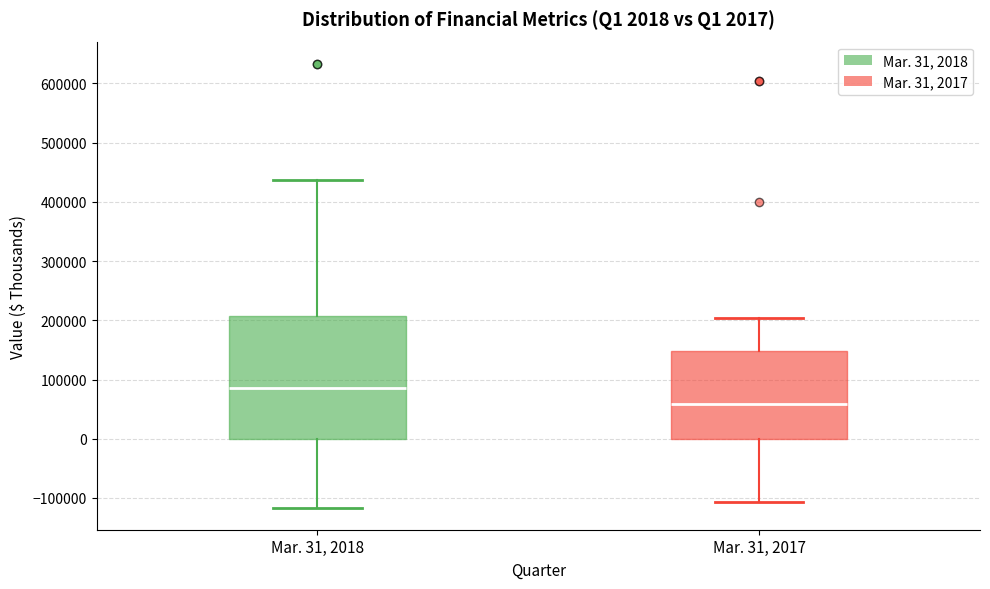

Which box's median line is the lowest?

Mar. 31, 2017